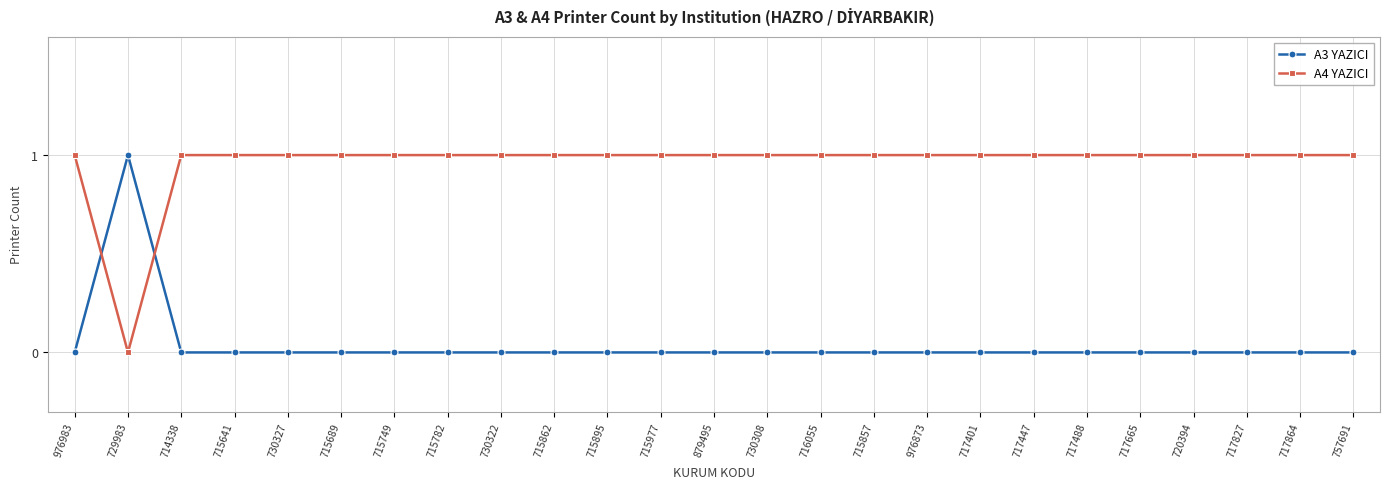

List the series in order of their overall mean, lowest first.

A3 YAZICI, A4 YAZICI